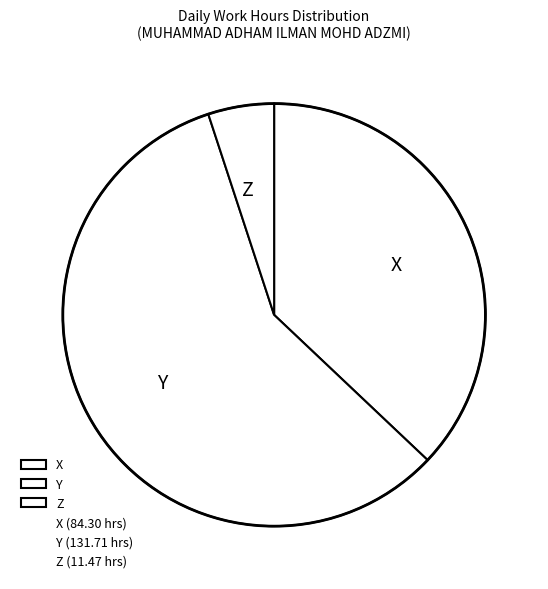

How many slices are in this pie chart?

3